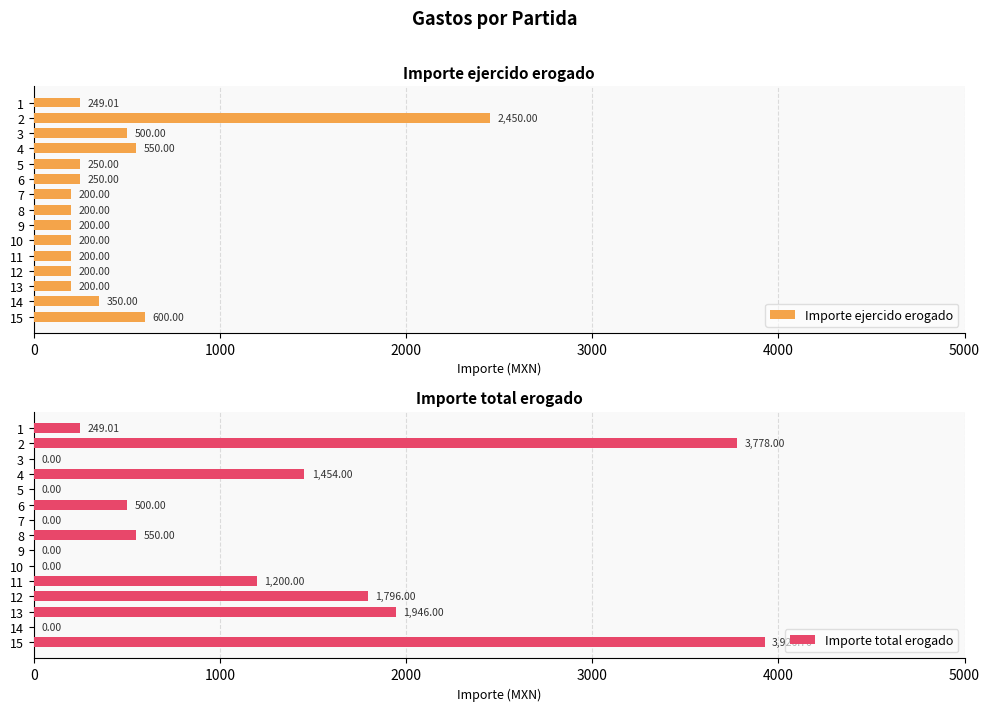

The Importe total erogado series shows 3778.0 at 2. True or false?

True